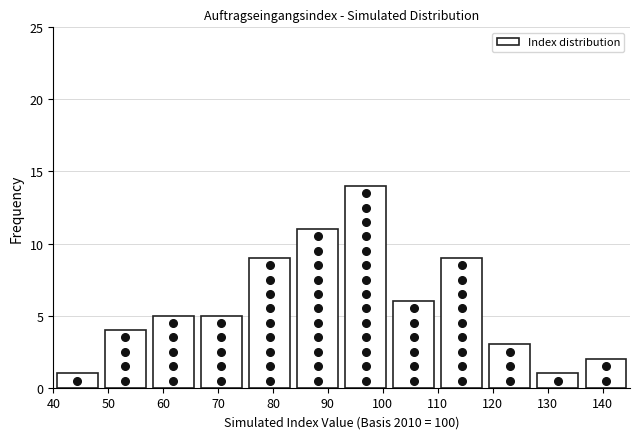

What is the height of the bar covering 75 to 84 on the x-axis? Neither the bar edges nor the heights are printed on the chart, so give them approximately, as read against the axes.

9